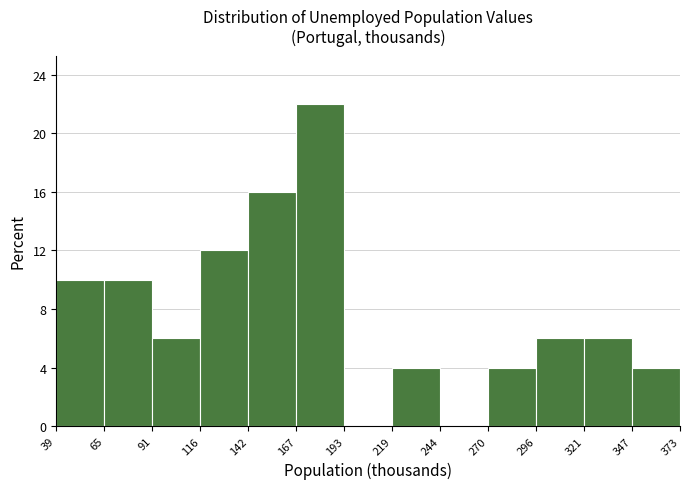

Which range on the x-axis has the tallest bar?

167 to 193